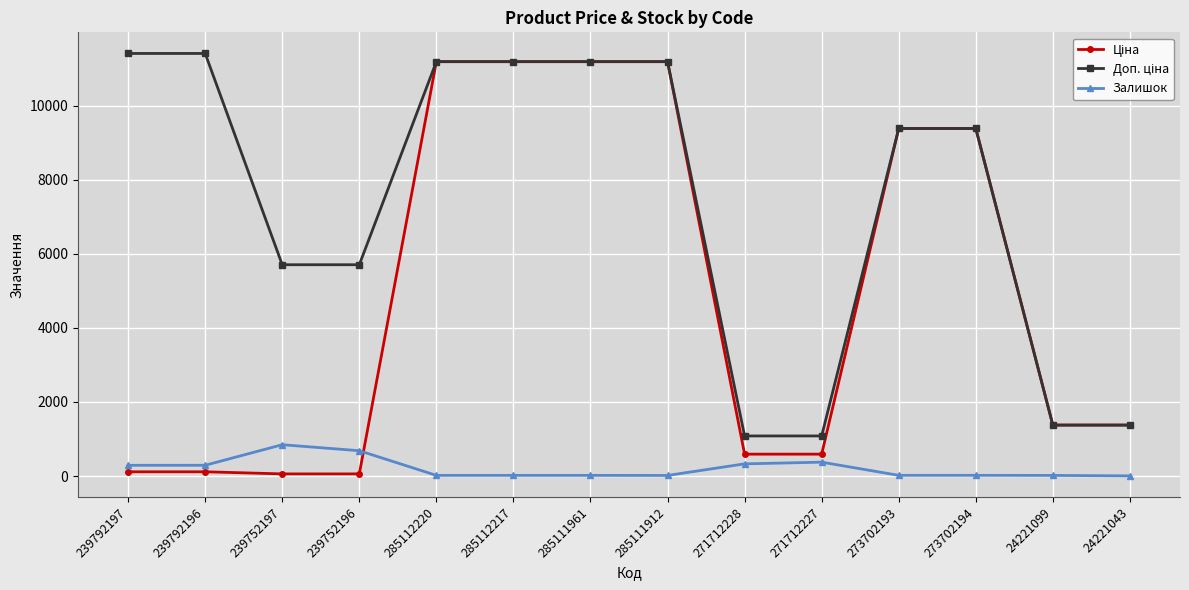

How many lines are shown in the chart?

3